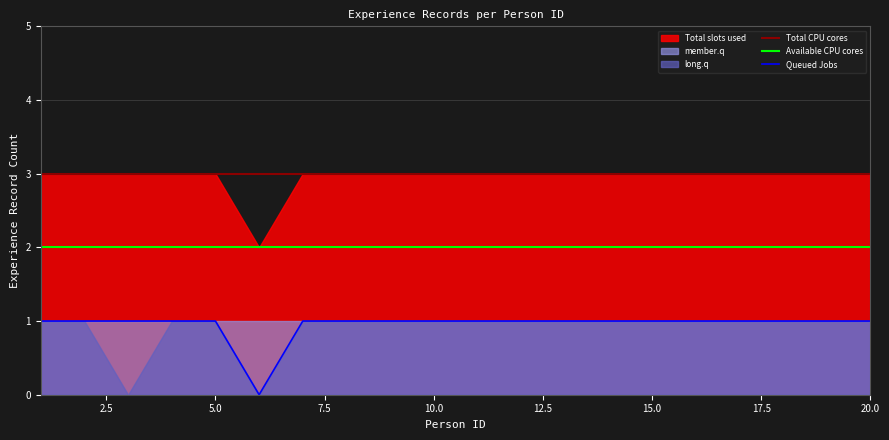

The Available CPU cores series shows 2 at 10.0. True or false?

True